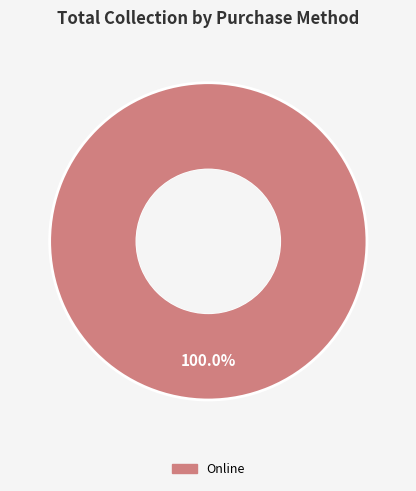

Is there a majority slice in this chart?

Yes